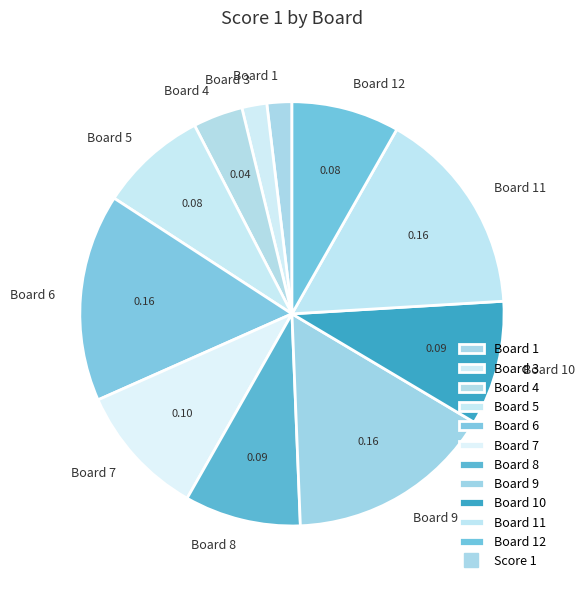

Is the sum of Board 12 and Board 11 greater than half?

No